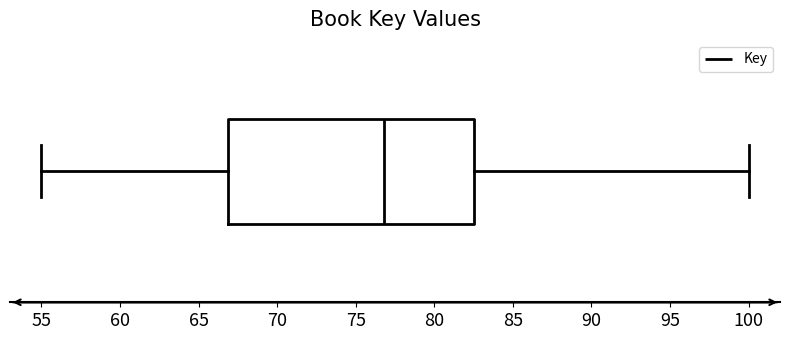

Transcribe this box plot: give where the median line is, the range the box spans, and where the two whiskers end, as read against the x-axis. The values are not printed on the chart, so give them approximately, as read against the axis.

median 77.0, box 67.0 to 82.5, whiskers 55.0 to 100.0